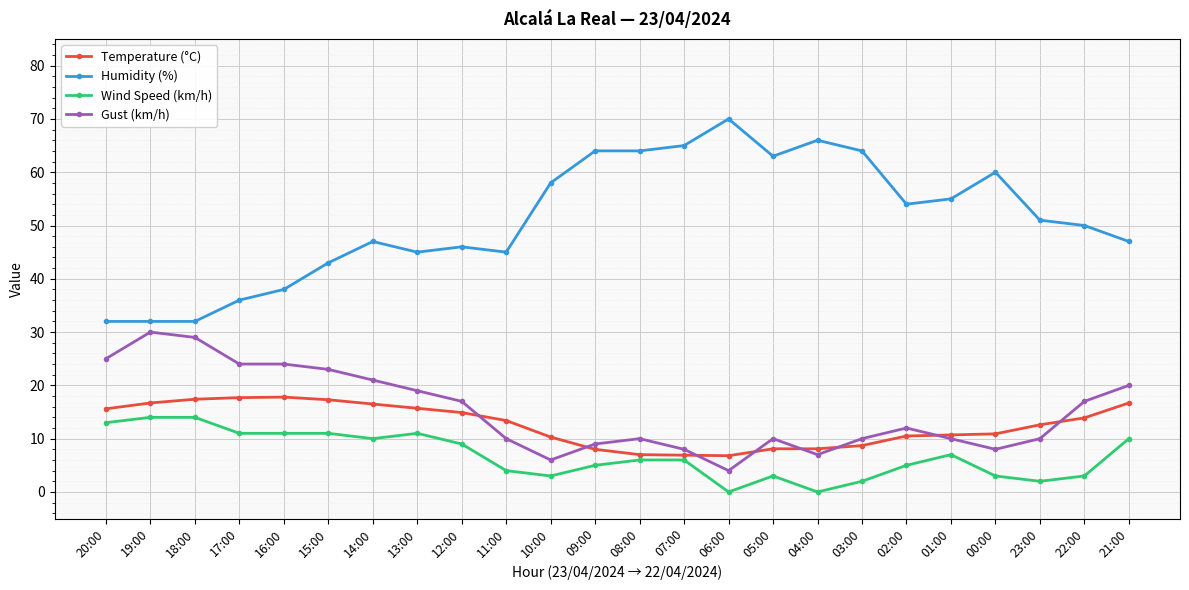

True or false: Temperature (°C) and Humidity (%) cross at least once.

False